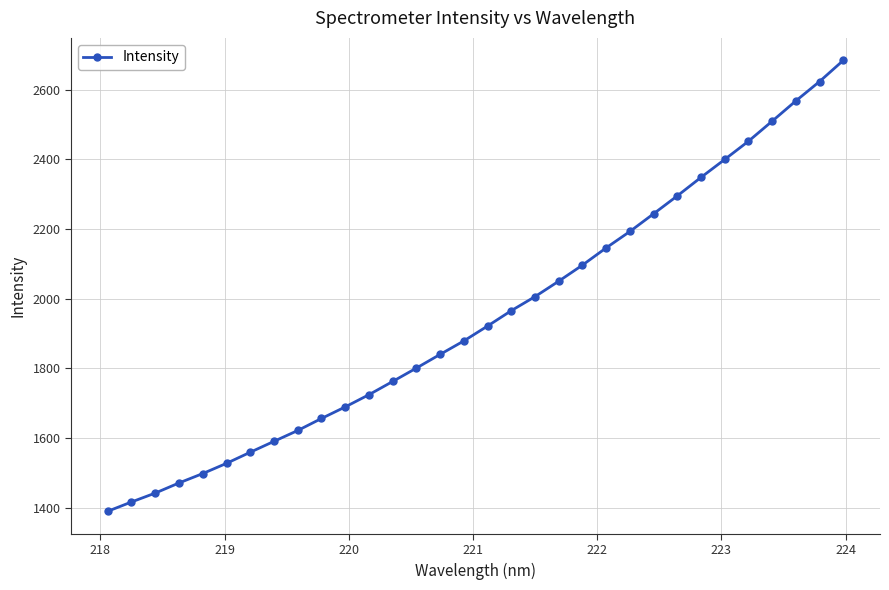

What is the value of the 3rd point from the left?

1441.5